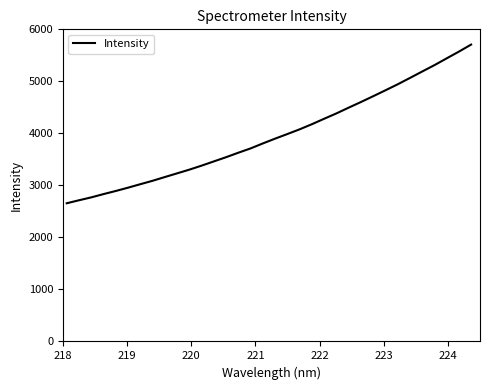

What is the difference between the maximum and minimum values?

3050.7